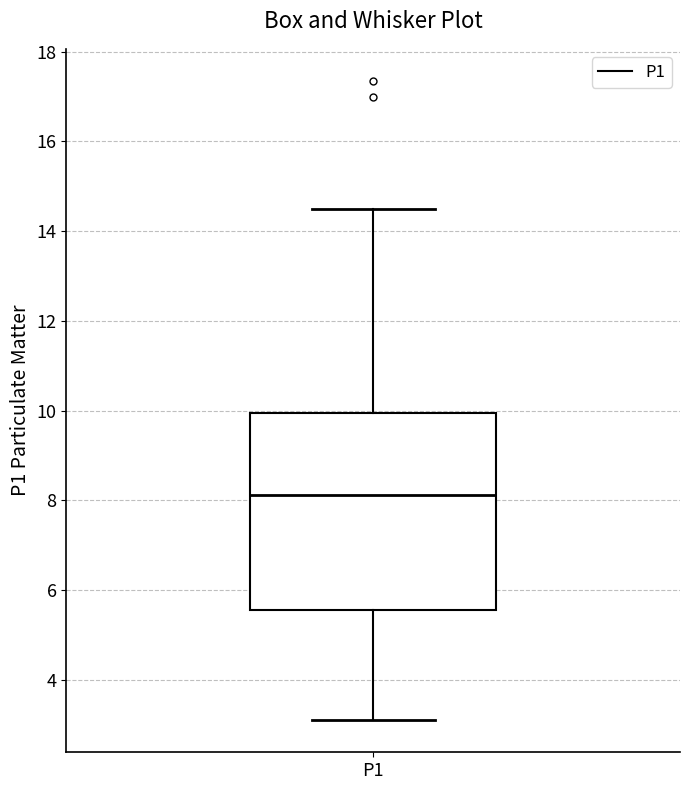

Where is the lower edge of the box for P1 on the y-axis? The values are not printed on the chart, so give them approximately, as read against the axis.

5.6